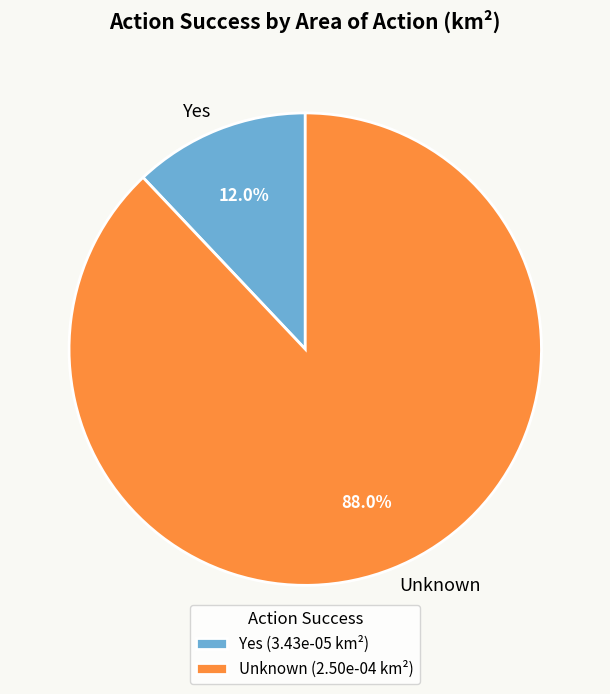

Does any single category account for the majority?

Yes